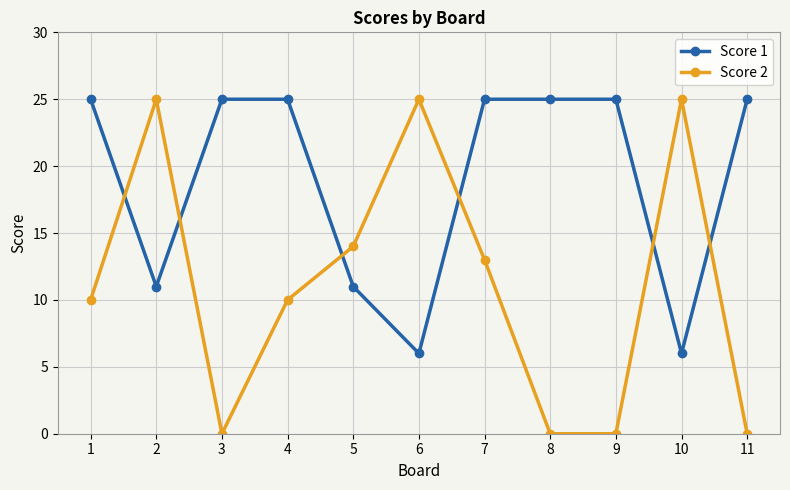

How many lines are shown in the chart?

2